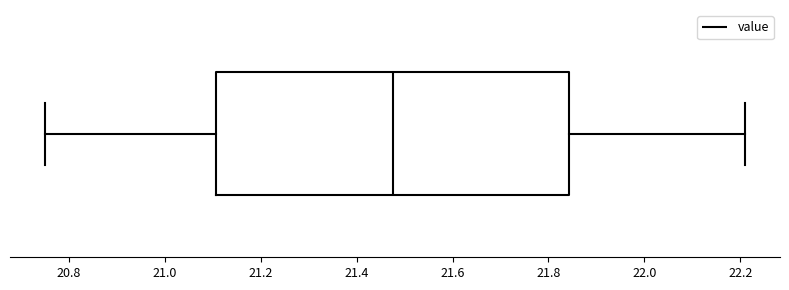

Where does the median line of the box sit on the x-axis? The values are not printed on the chart, so give them approximately, as read against the axis.

21.48